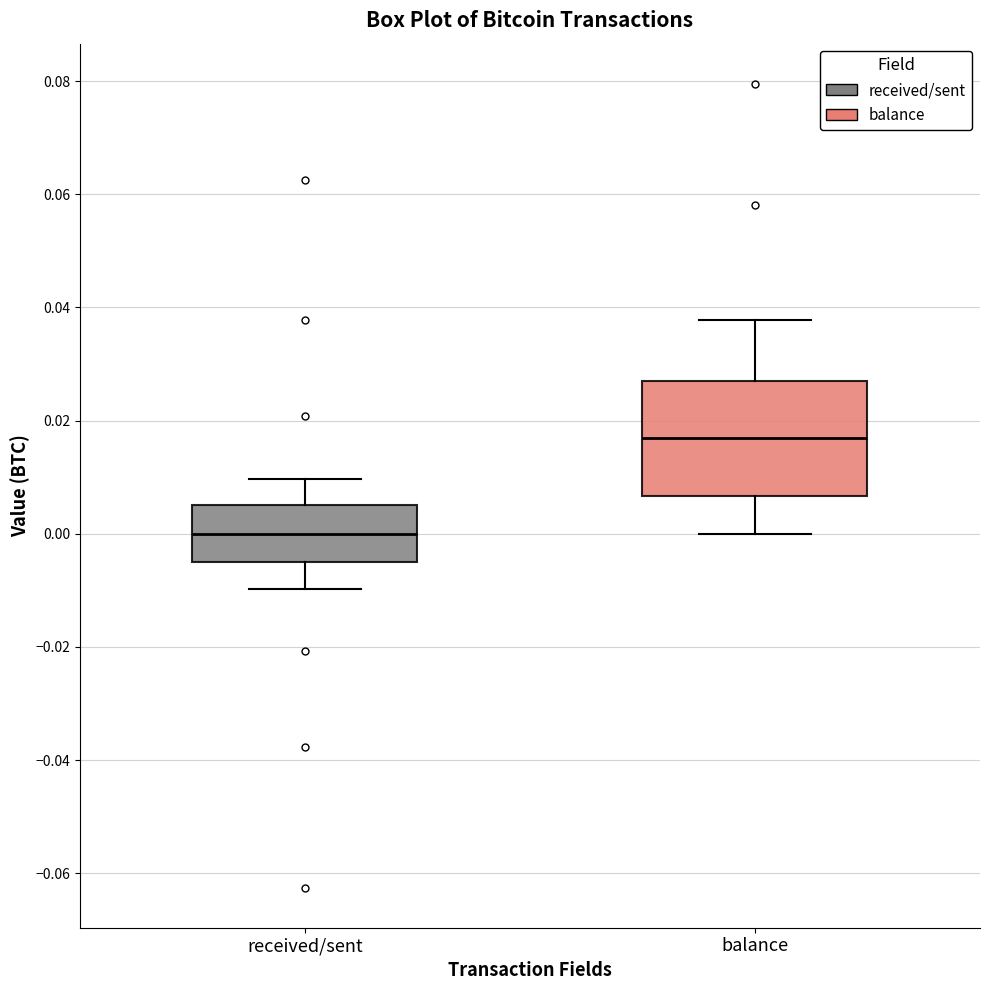

Where does the lower whisker of the box for balance end on the y-axis? The values are not printed on the chart, so give them approximately, as read against the axis.

0.000